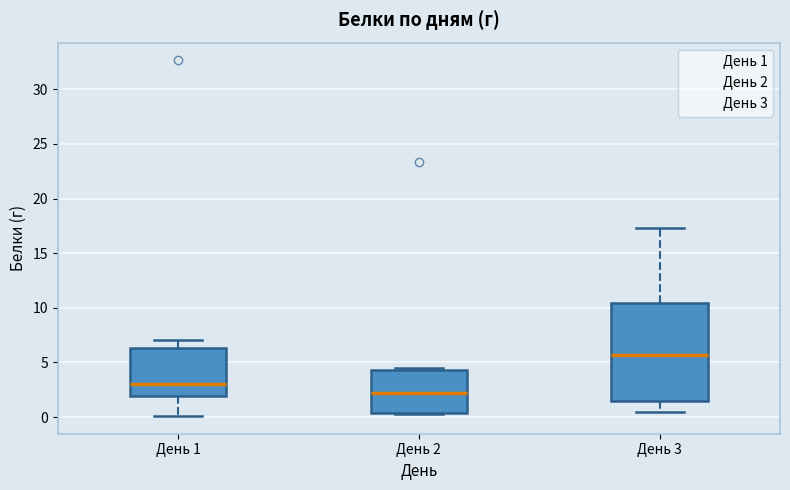

Comparing the boxes themselves (not the whiskers), which one is the tallest?

День 3